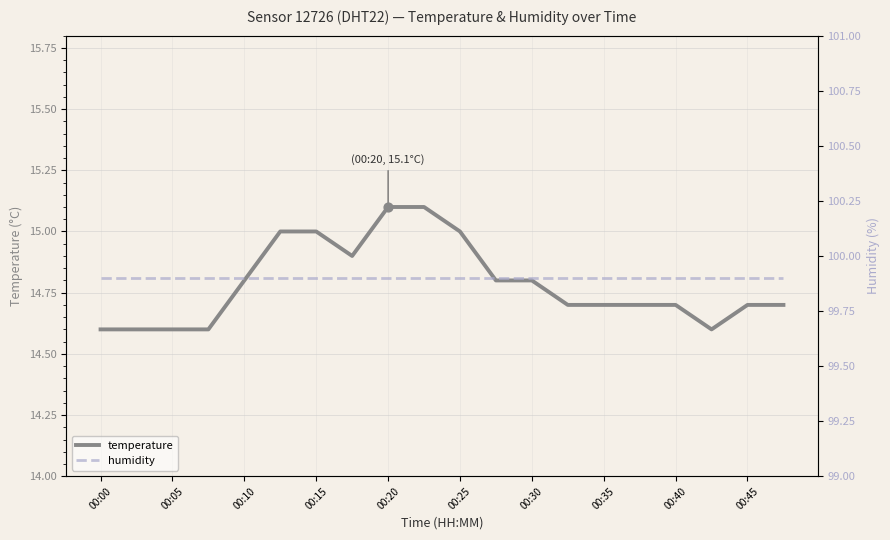

What is the maximum value for temperature?

15.1